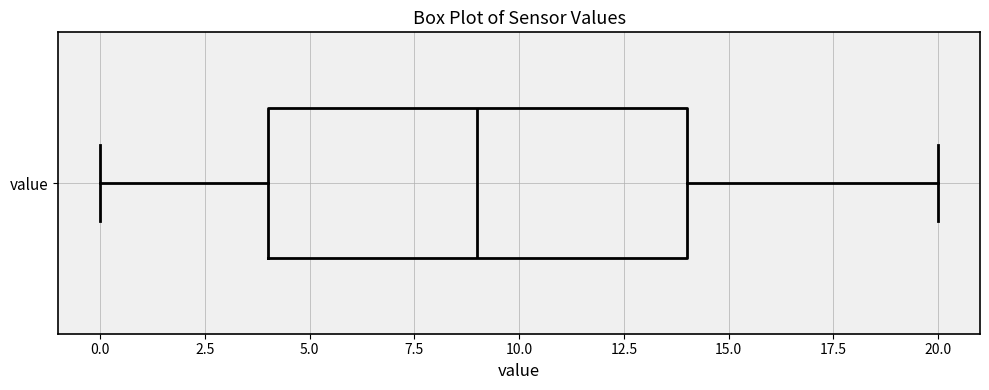

Where is the right edge of the box for value on the x-axis? The values are not printed on the chart, so give them approximately, as read against the axis.

14